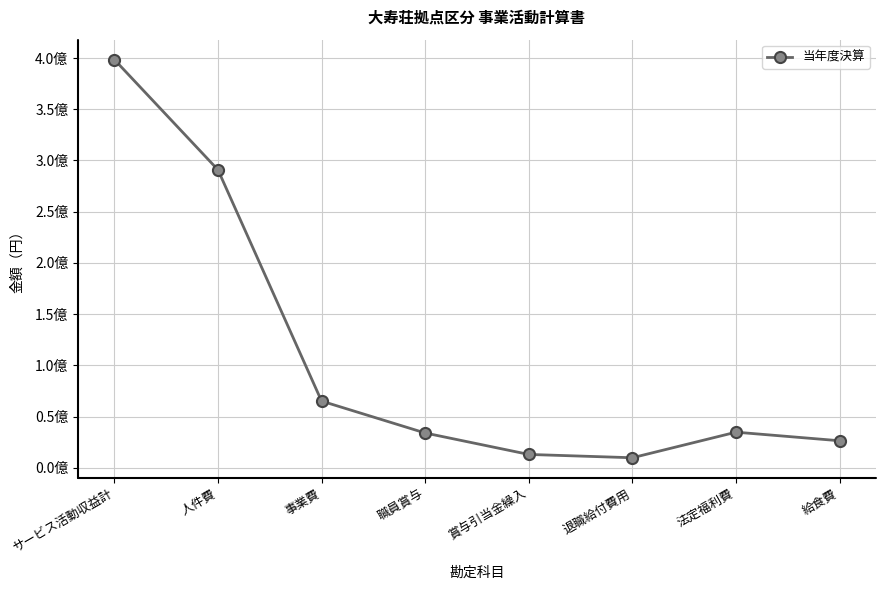

Reading right to left, extract all data points from this chart.

給食費=26475416	法定福利費=34850056	退職給付費用=9885528	賞与引当金繰入=13119000	職員賞与=34047942	事業費=65191129	人件費=290880994	サービス活動収益計=398487982